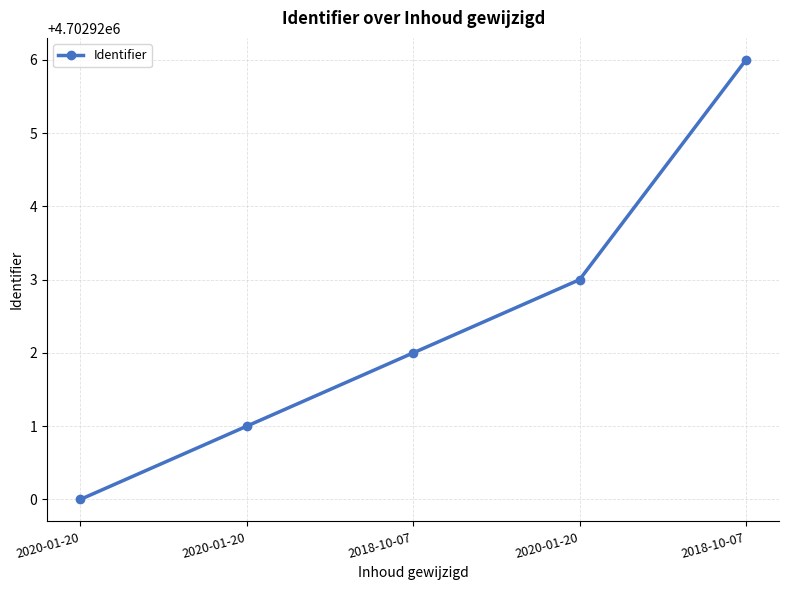

Where is the data nearest to the value 4702923?

2020-01-20